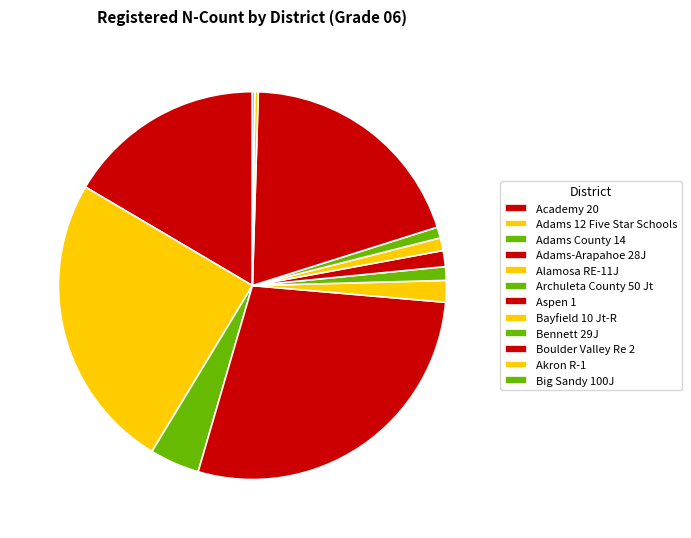

What percentage is the Bayfield 10 Jt-R slice, to the nearest percent?

1%